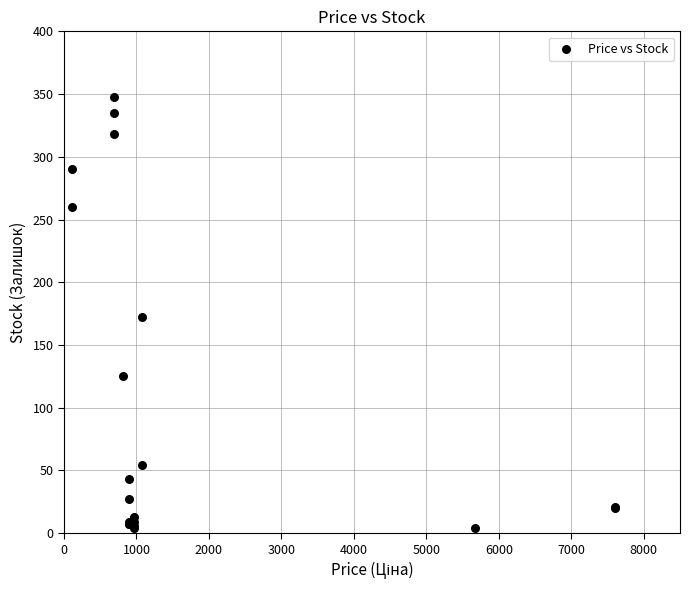

What Y value in the scatter plot is closest to 176?

172